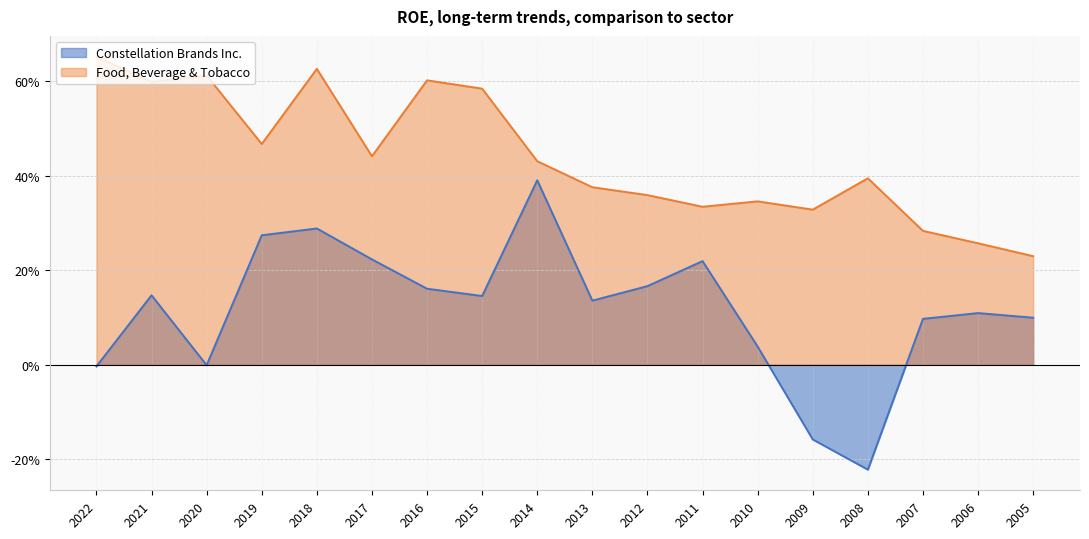

List the labels in order of Food, Beverage & Tobacco value, largest first.

2022, 2018, 2020, 2016, 2021, 2015, 2019, 2017, 2014, 2008, 2013, 2012, 2010, 2011, 2009, 2007, 2006, 2005